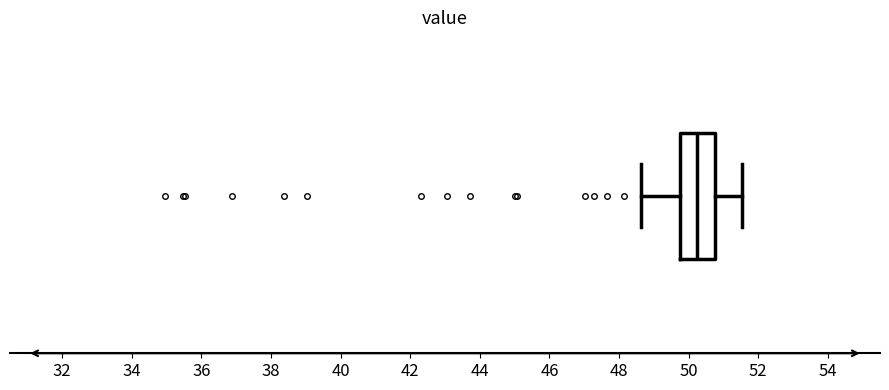

Read this box plot against the x-axis: the position of the median line, the range covered by the box, and the ends of both whiskers. The values are not printed on the chart, so give them approximately, as read against the axis.

median 50.2, box 49.8 to 50.8, whiskers 48.6 to 51.6